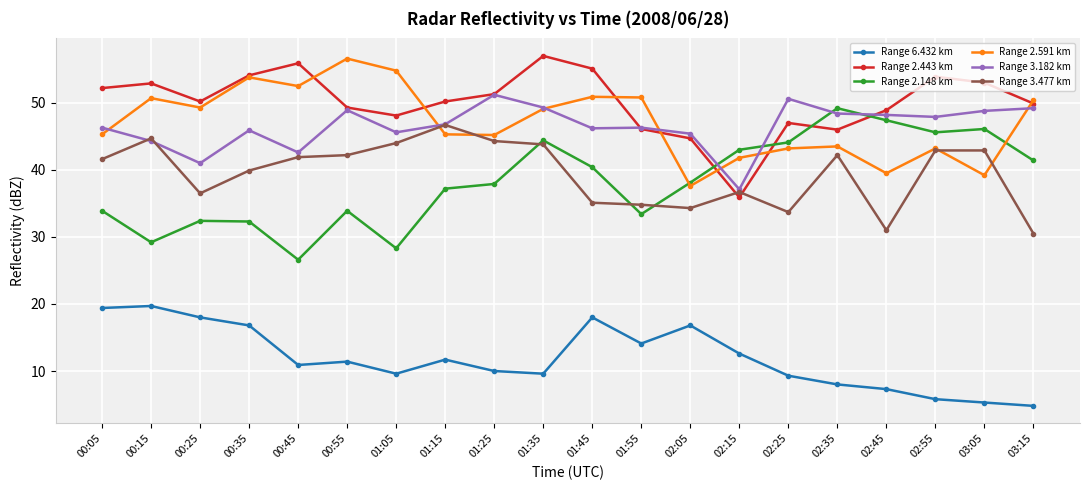

Is the value of Range 2.443 km at 01:55 greater than the value of Range 6.432 km at 00:35?

Yes